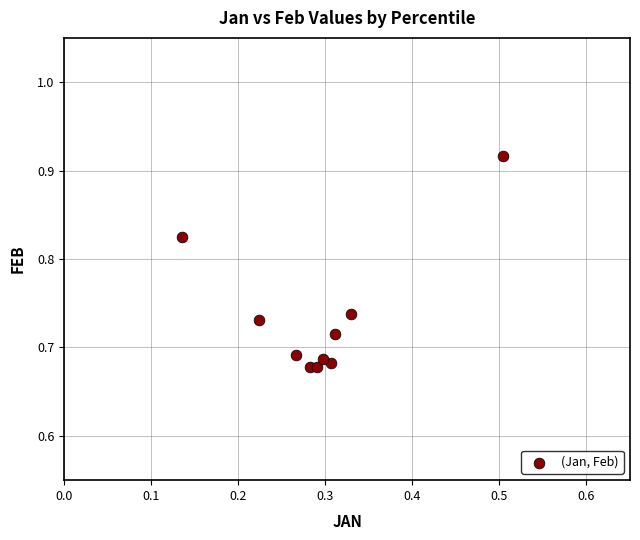

What is the average X value?

0.3